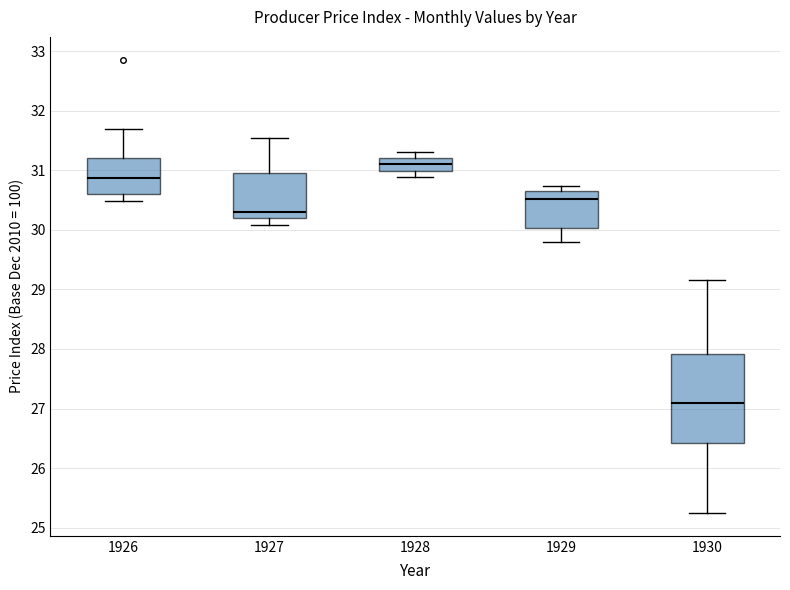

Reading left to right, read every box against the y-axis: the position of its median line, the range the box covers, and the ends of its whiskers. The values are not printed on the chart, so give them approximately, as read against the axis.

1926: median 30.9, box 30.6 to 31.2, whiskers 30.5 to 31.7
1927: median 30.3, box 30.2 to 31.0, whiskers 30.1 to 31.5
1928: median 31.1, box 31.0 to 31.2, whiskers 30.9 to 31.3
1929: median 30.5, box 30.0 to 30.7, whiskers 29.8 to 30.7 (just above the box's upper edge)
1930: median 27.1, box 26.4 to 27.9, whiskers 25.2 to 29.2